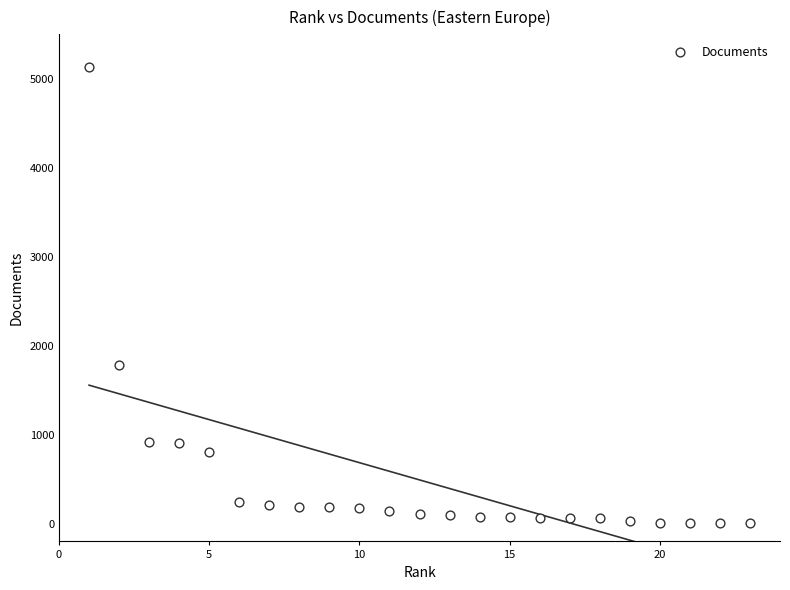

What Y value in the scatter plot is closest to 2566?

1786